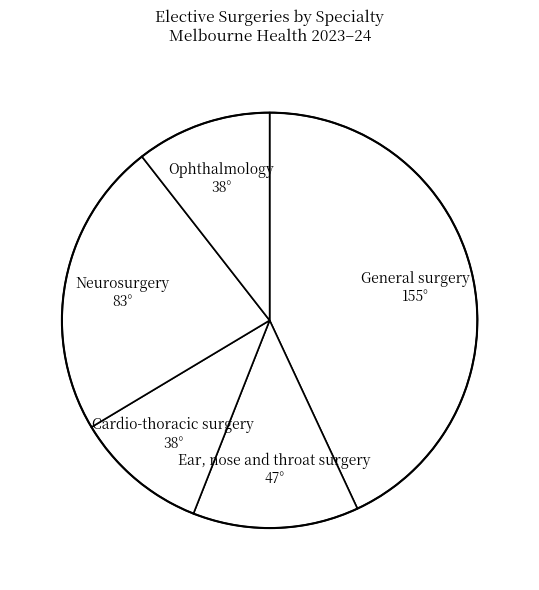

Which category has the biggest portion of the pie?

General surgery